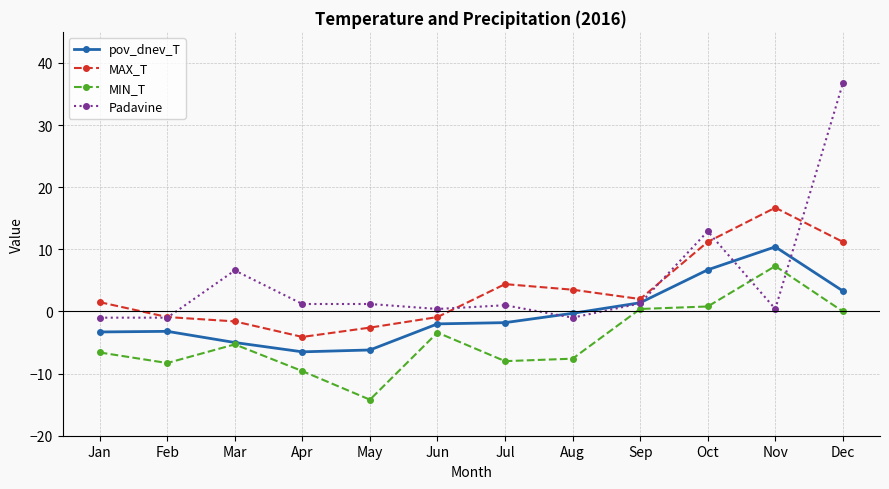

Which category has the highest value in the Padavine series?

Dec